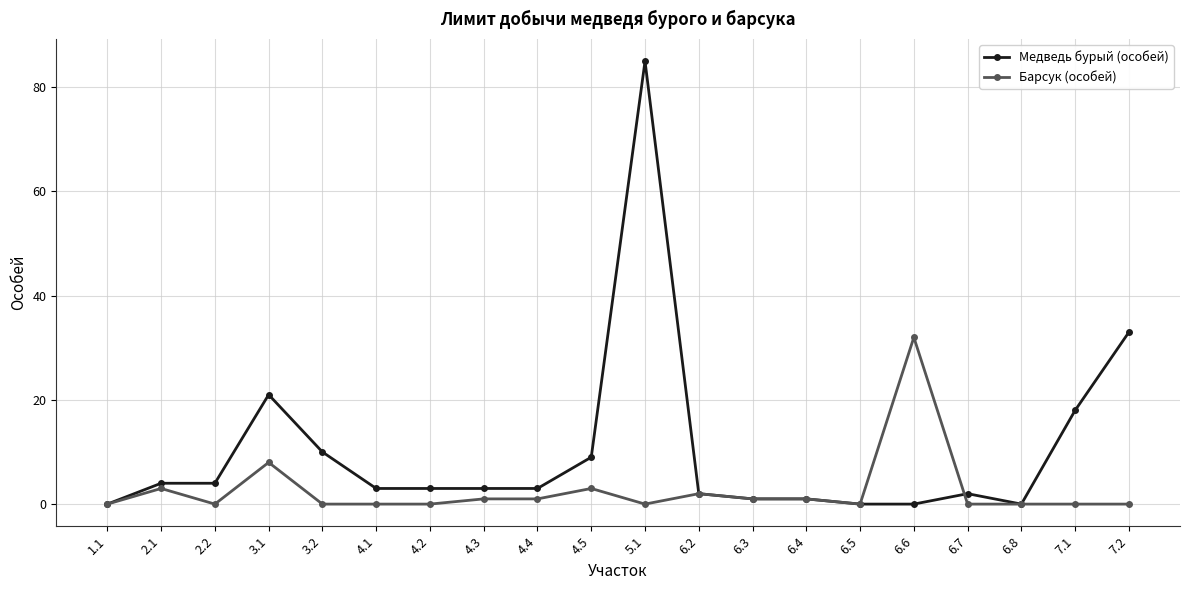

How many lines are shown in the chart?

2